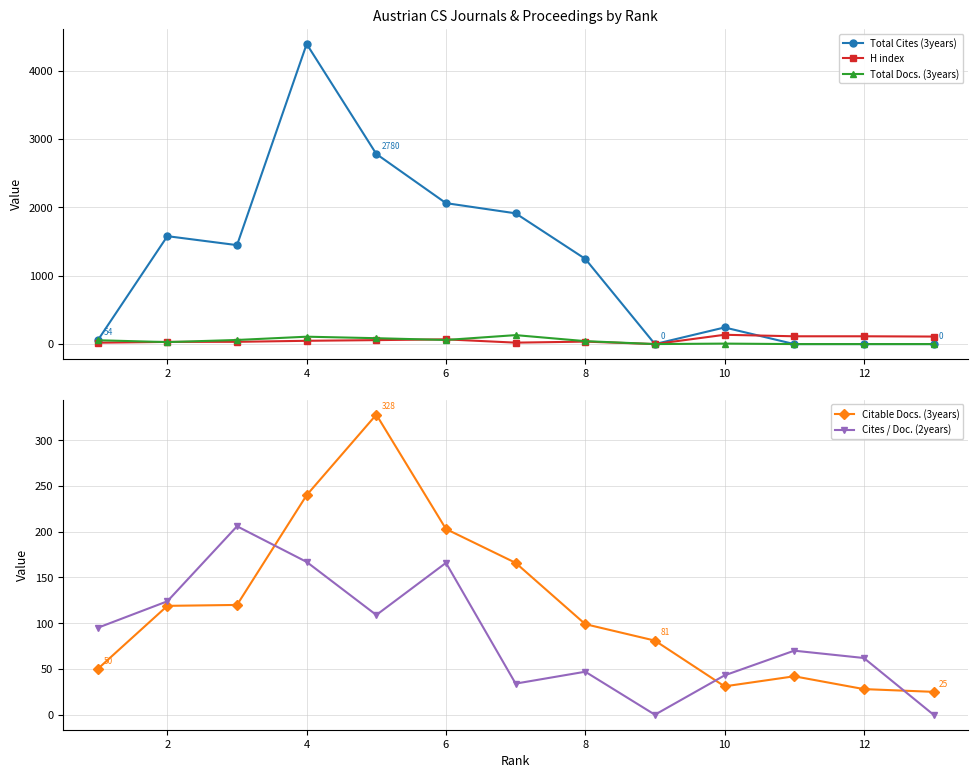

How many lines are shown in the chart?

5